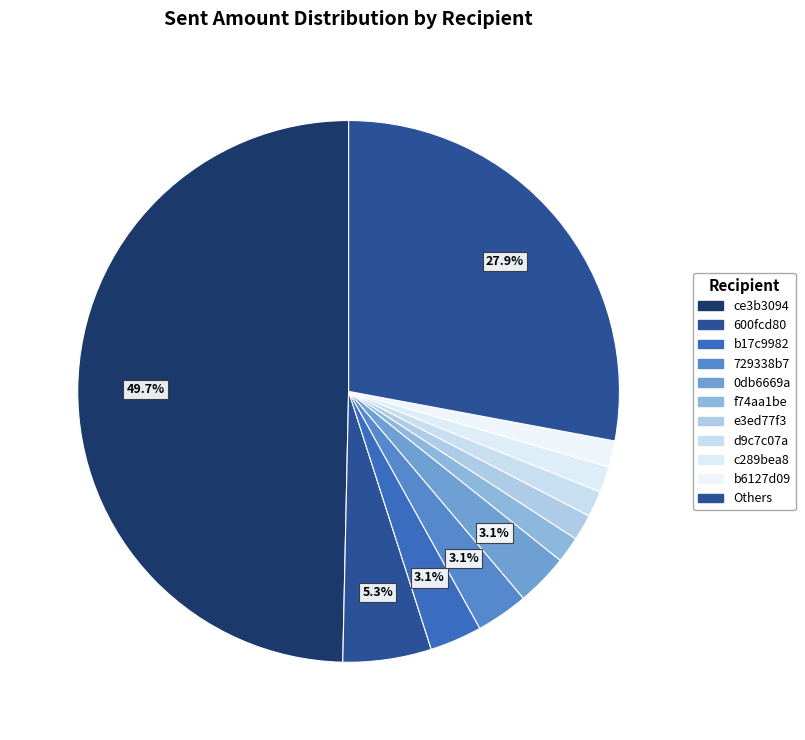

To the nearest percent, what is the difference between the largest and smallest slice percentages?

49%